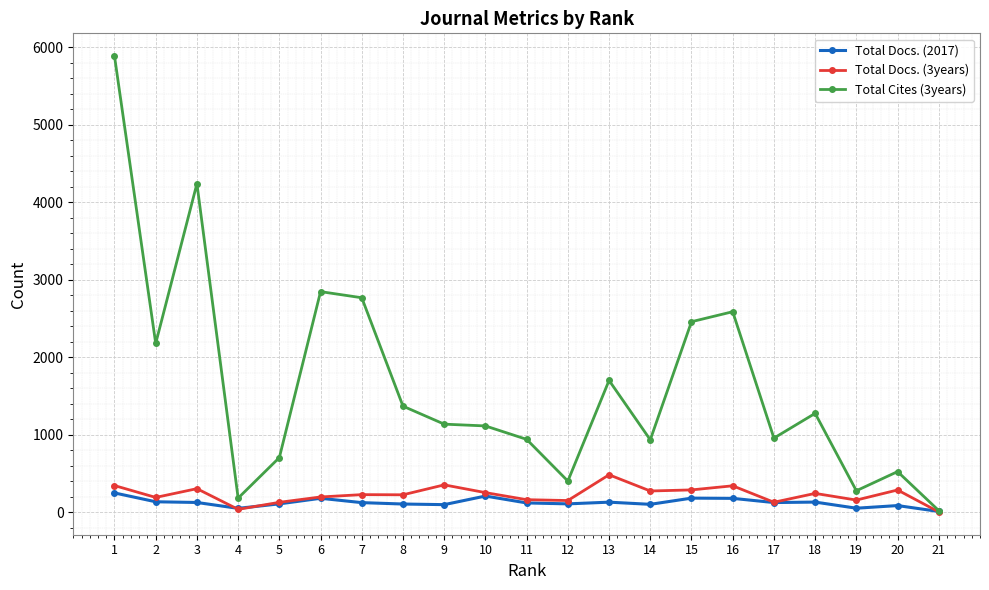

True or false: Total Cites (3years) has a value of 959 at 17.

True